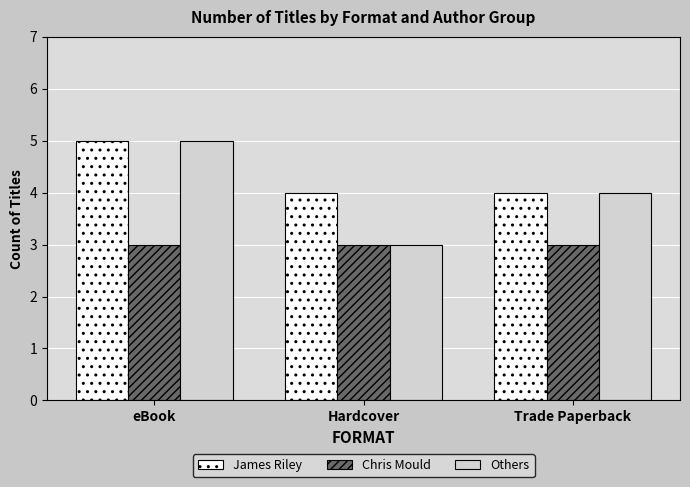

What is the difference between the maximum and second lowest values in the James Riley series?

1